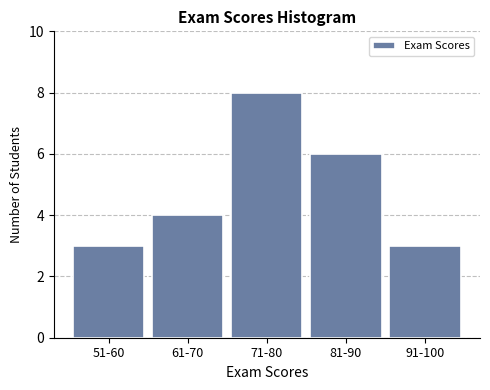

Reading left to right, what are all the values shown in this chart?

51-60=3	61-70=4	71-80=8	81-90=6	91-100=3